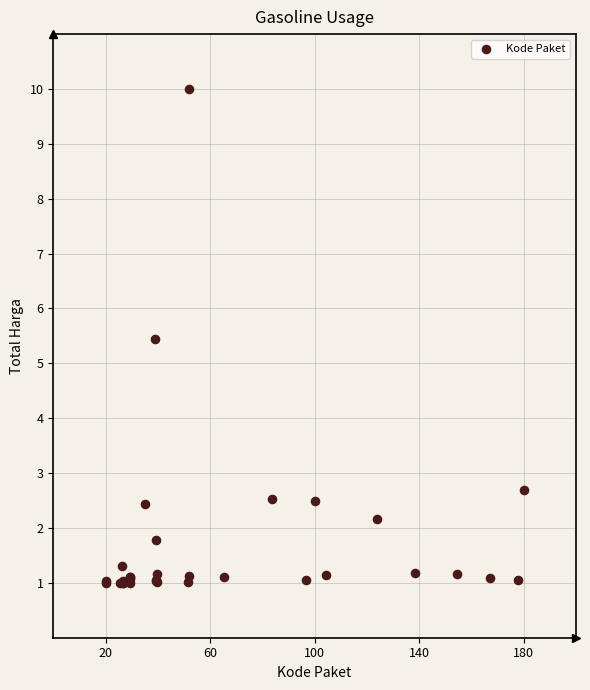

What Y value in the scatter plot is closest to 5?

5.4